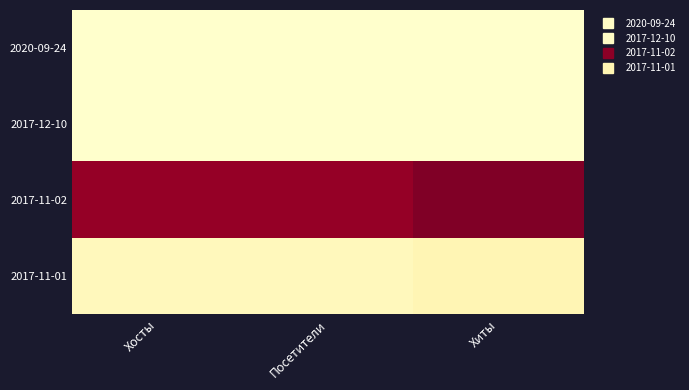

How many categories are shown in the chart?

3